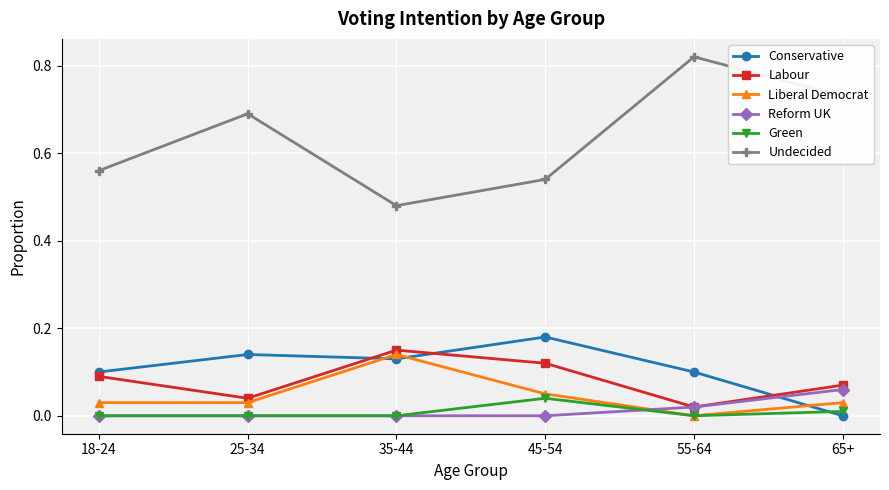

Which category has the highest value in the Labour series?

35-44